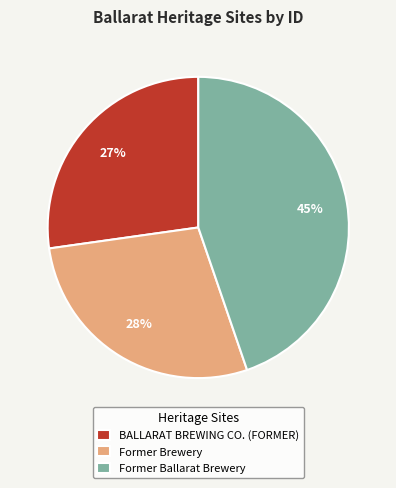

Between Former Ballarat Brewery and Former Brewery, which is larger?

Former Ballarat Brewery